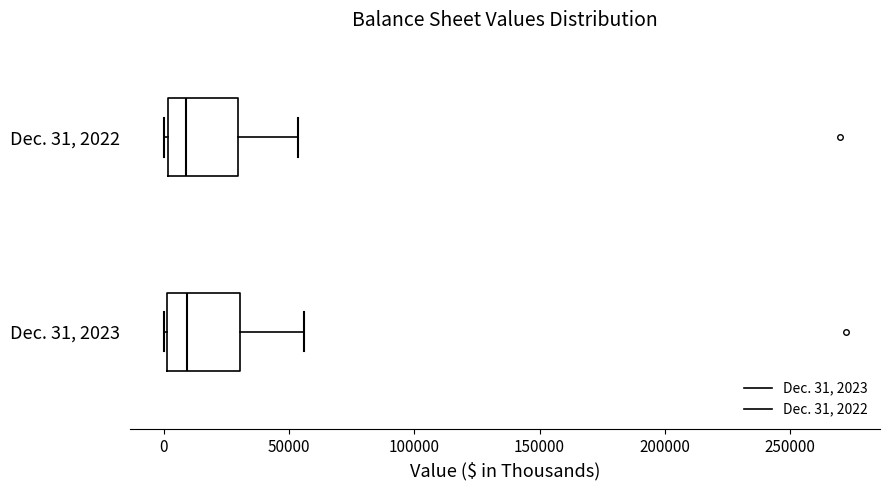

Reading bottom to top, transcribe this box plot: for each box, give where its median line is, the range the box spans, and where its two whiskers end, as read against the x-axis. The values are not printed on the chart, so give them approximately, as read against the axis.

Dec. 31, 2023: median 10000, box 0 to 30000, whiskers 0 to 55000
Dec. 31, 2022: median 10000, box 0 to 30000, whiskers 0 to 55000